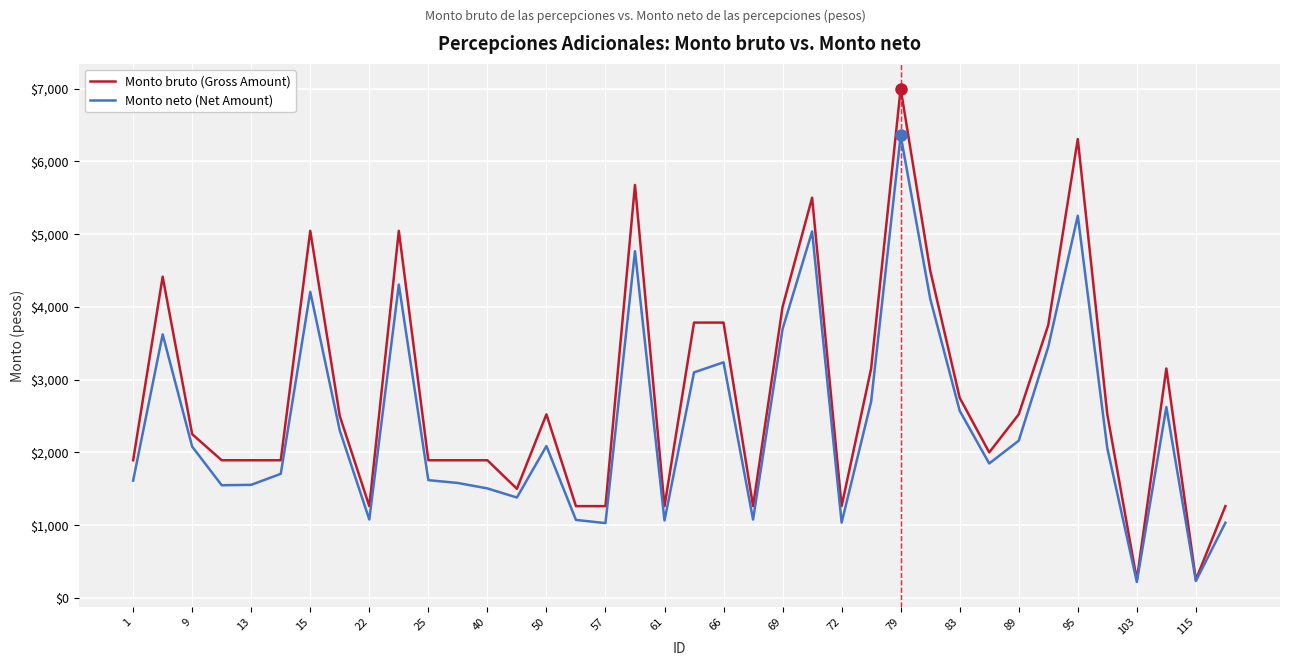

Which series has the largest total across all categories?

Monto bruto (Gross Amount)